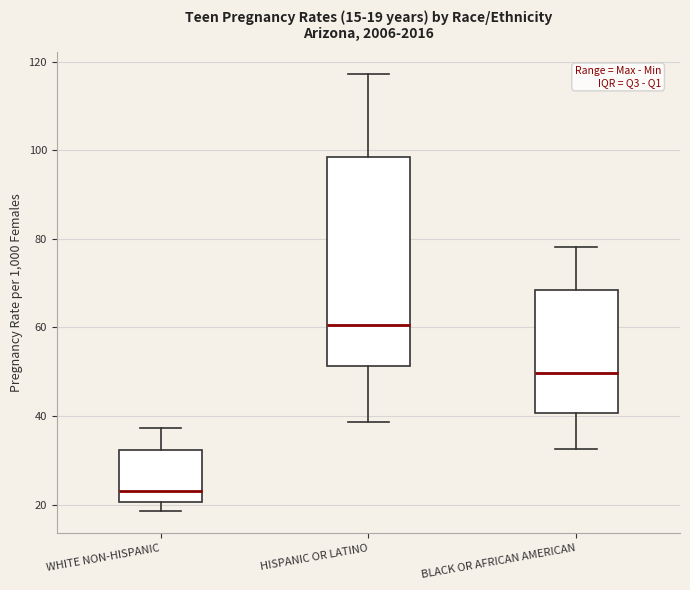

Which box's median line is the highest?

HISPANIC OR LATINO